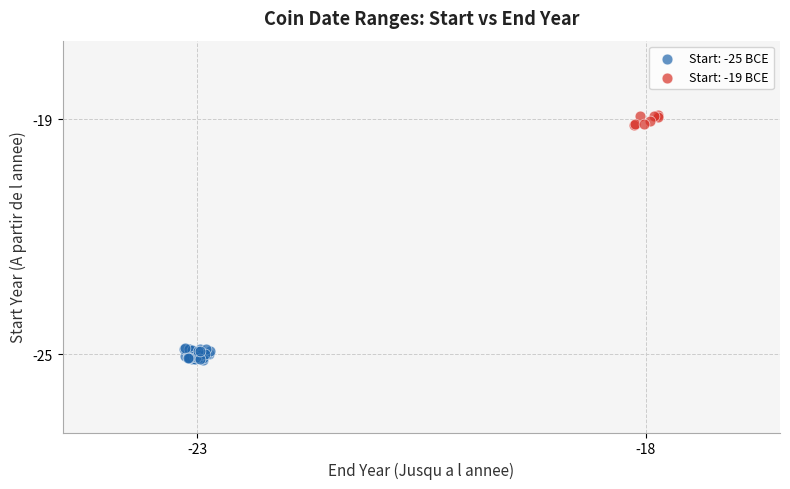

Which series has the widest spread of Y values?

Start: -25 BCE